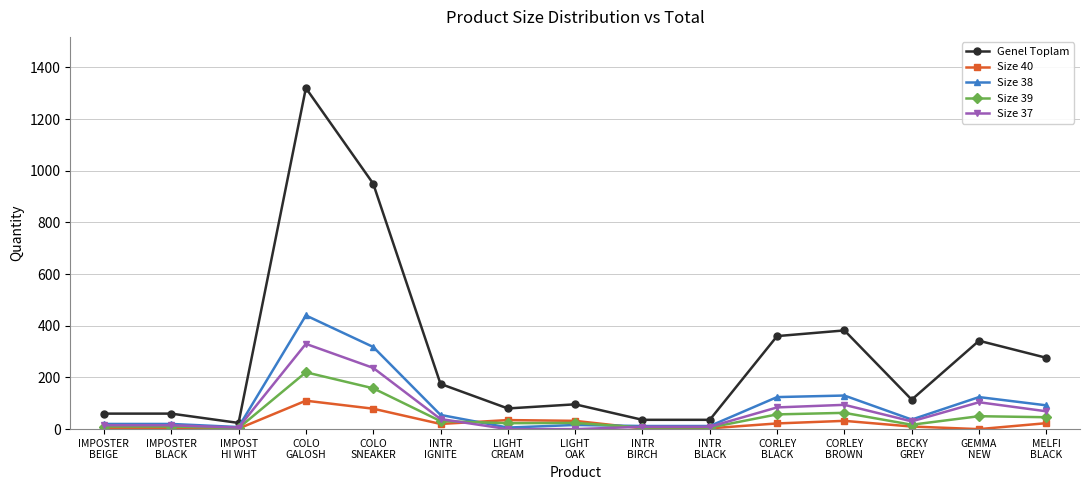

What is the spread (max minus min) of values at INTR
BIRCH?

33